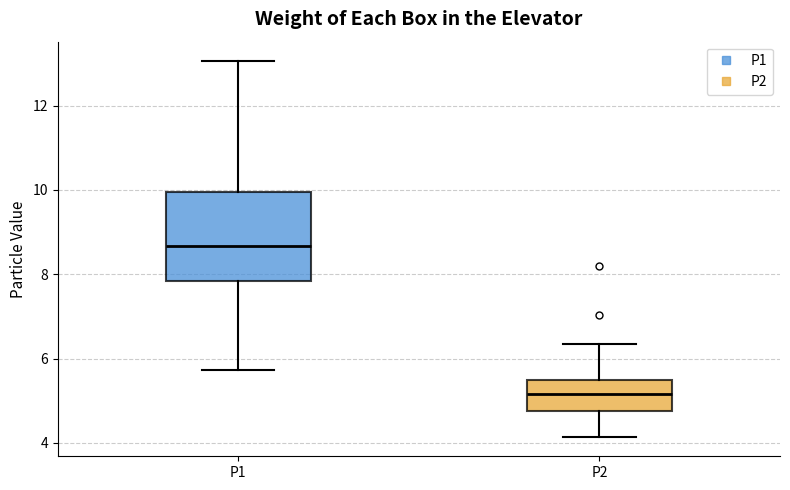

Which box's median line is the highest?

P1